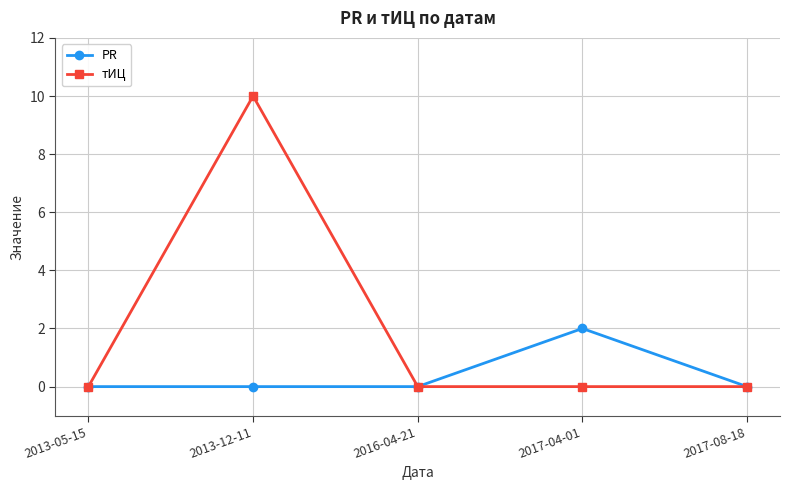

What is the value of the PR point at the 4th from the left?

2